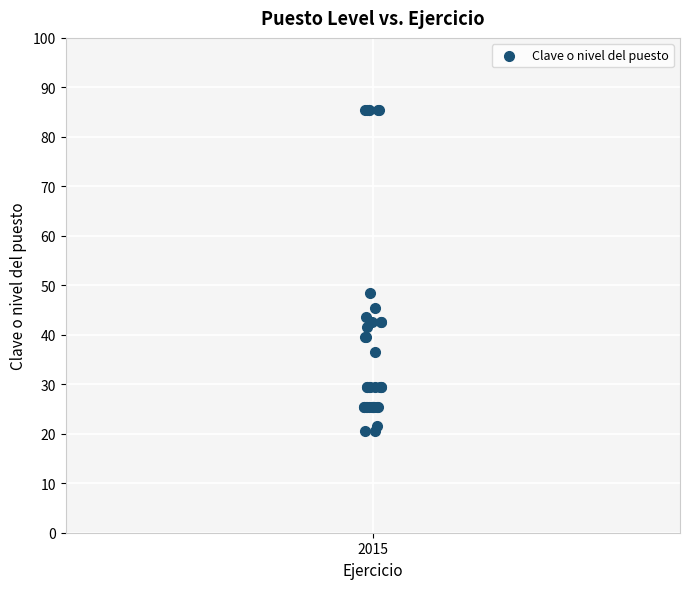

What Y value in the scatter plot is closest to 53?

48.5